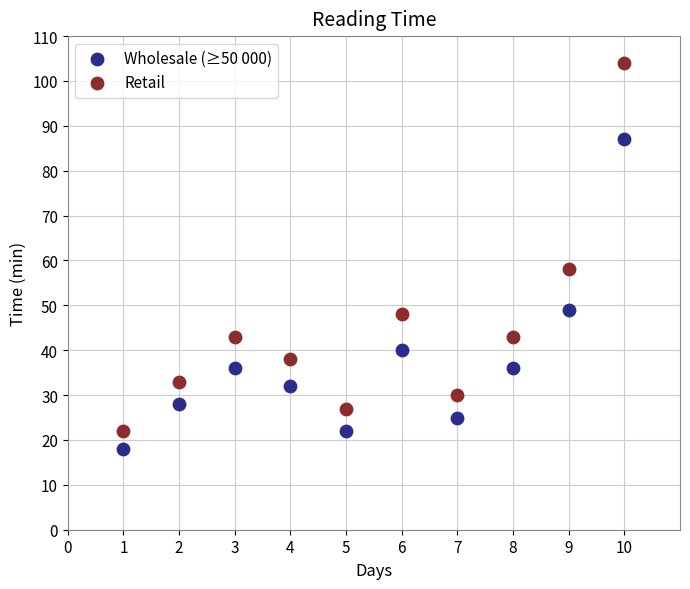

Across all series, what Y value is closest to 61?

58